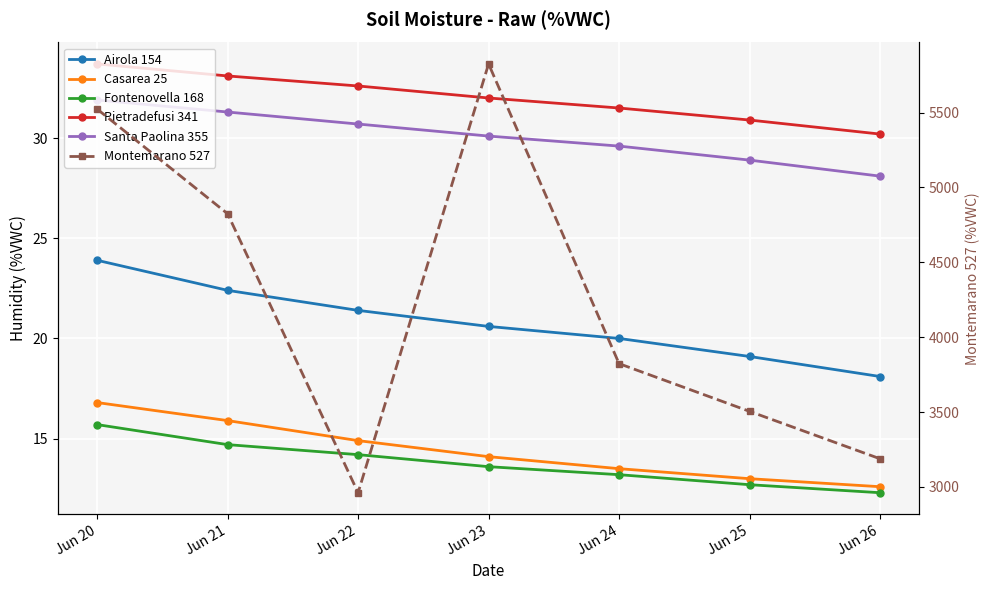

Reading right to left, list all the values displayed in this chart.

Airola 154: Jun 26=18.1	Jun 25=19.1	Jun 24=20.0	Jun 23=20.6	Jun 22=21.4	Jun 21=22.4	Jun 20=23.9
Casarea 25: Jun 26=12.6	Jun 25=13.0	Jun 24=13.5	Jun 23=14.1	Jun 22=14.9	Jun 21=15.9	Jun 20=16.8
Fontenovella 168: Jun 26=12.3	Jun 25=12.7	Jun 24=13.2	Jun 23=13.6	Jun 22=14.2	Jun 21=14.7	Jun 20=15.7
Pietradefusi 341: Jun 26=30.2	Jun 25=30.9	Jun 24=31.5	Jun 23=32.0	Jun 22=32.6	Jun 21=33.1	Jun 20=33.7
Santa Paolina 355: Jun 26=28.1	Jun 25=28.9	Jun 24=29.6	Jun 23=30.1	Jun 22=30.7	Jun 21=31.3	Jun 20=31.9
Montemarano 527: Jun 26=3188.4	Jun 25=3505.0	Jun 24=3823.6	Jun 23=5825.0	Jun 22=2961.6	Jun 21=4824.4	Jun 20=5523.6